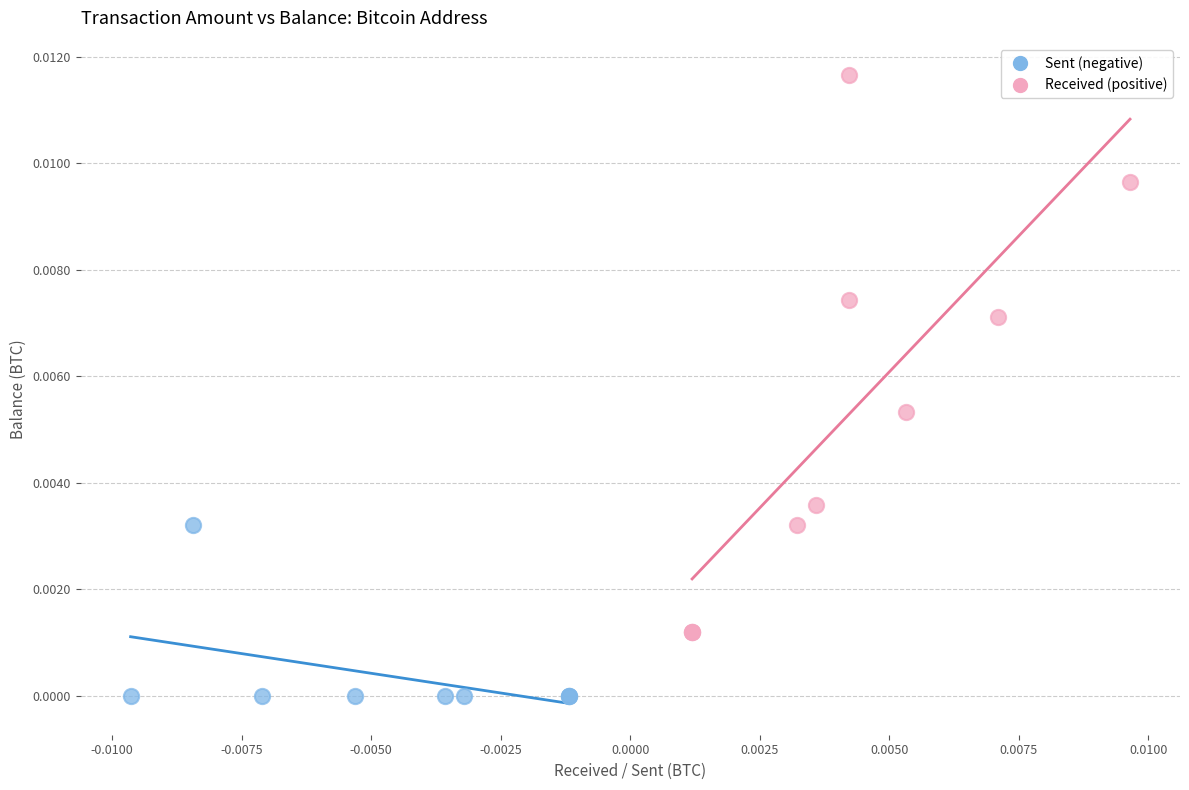

Which series has the widest spread of Y values?

Received (positive)